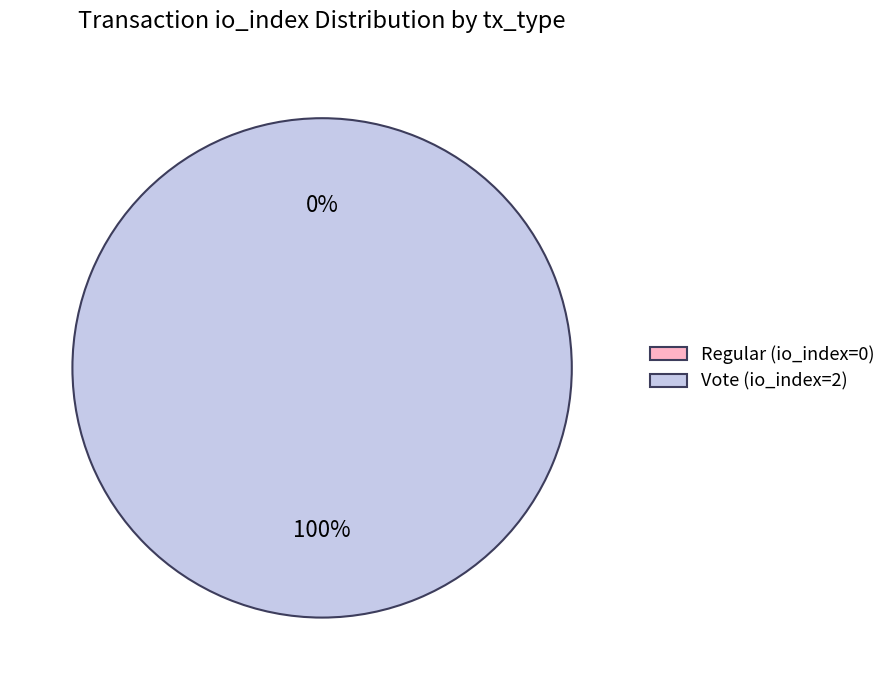

What is the change in value from Regular (io_index=0) to Vote (io_index=2)?

+2